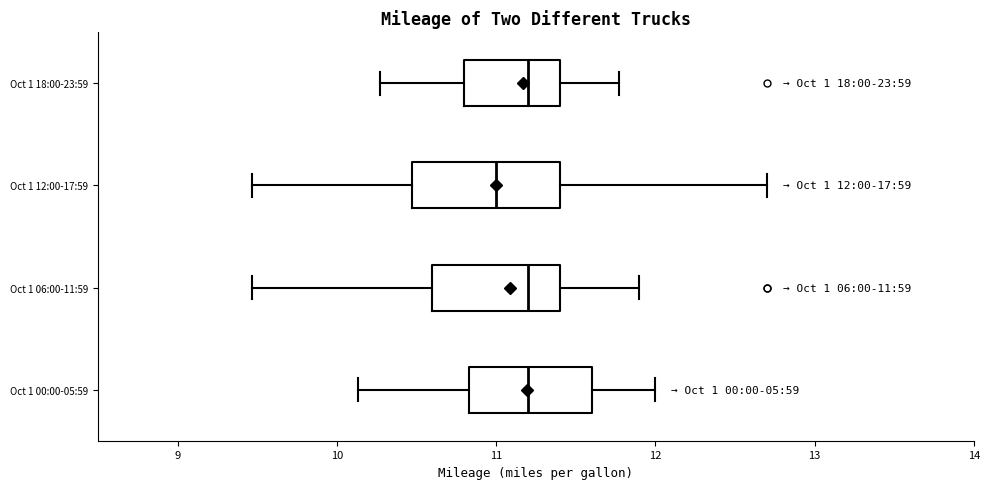

Which box is the widest, from its left edge to its right edge?

Oct 1 12:00-17:59